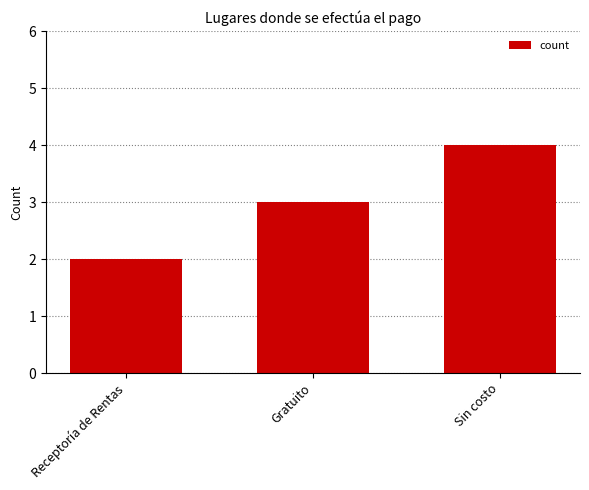

The value at Sin costo is 4. True or false?

True